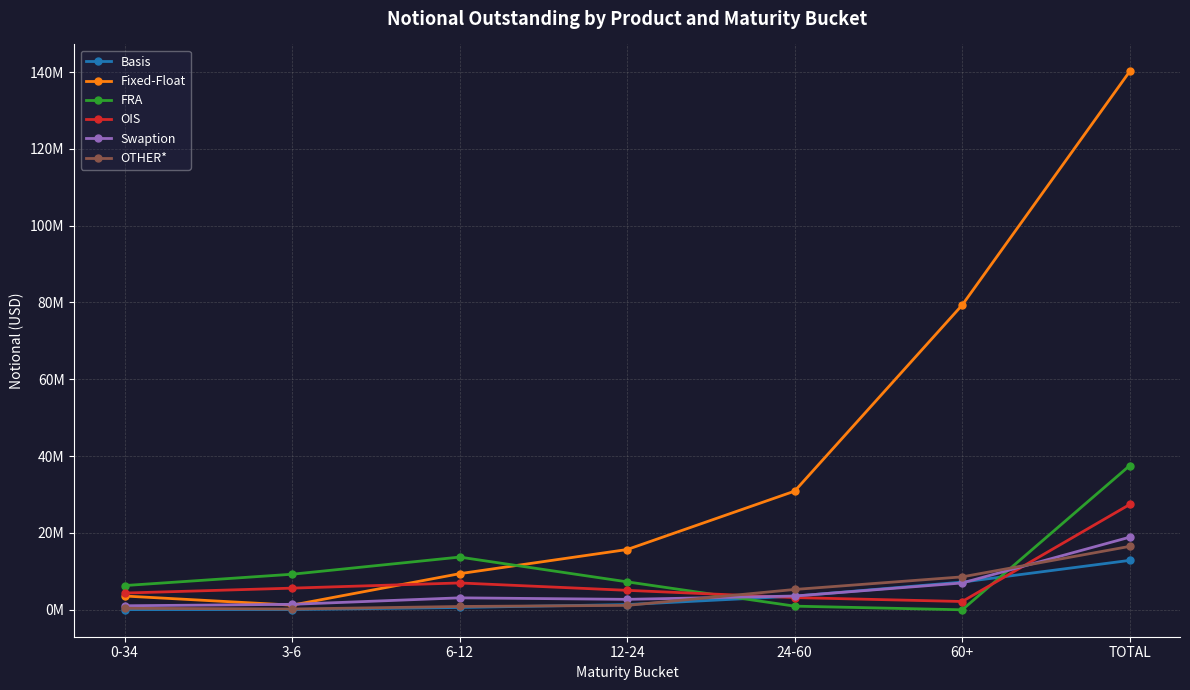

Is this an area chart (filled region under the line)?

No